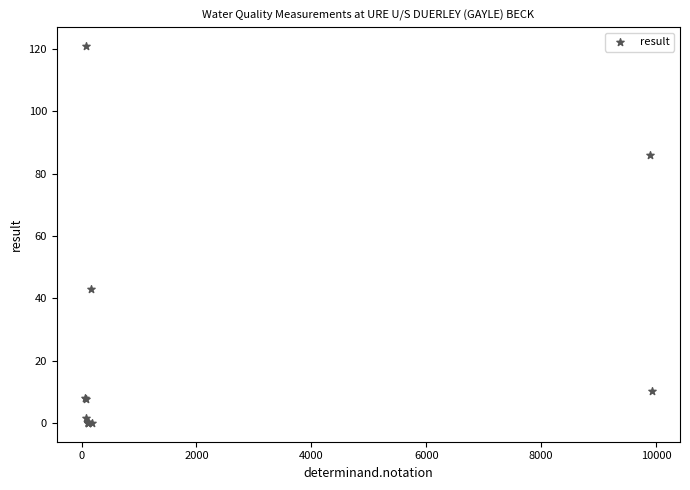

What Y value in the scatter plot is closest to 60?

43.0